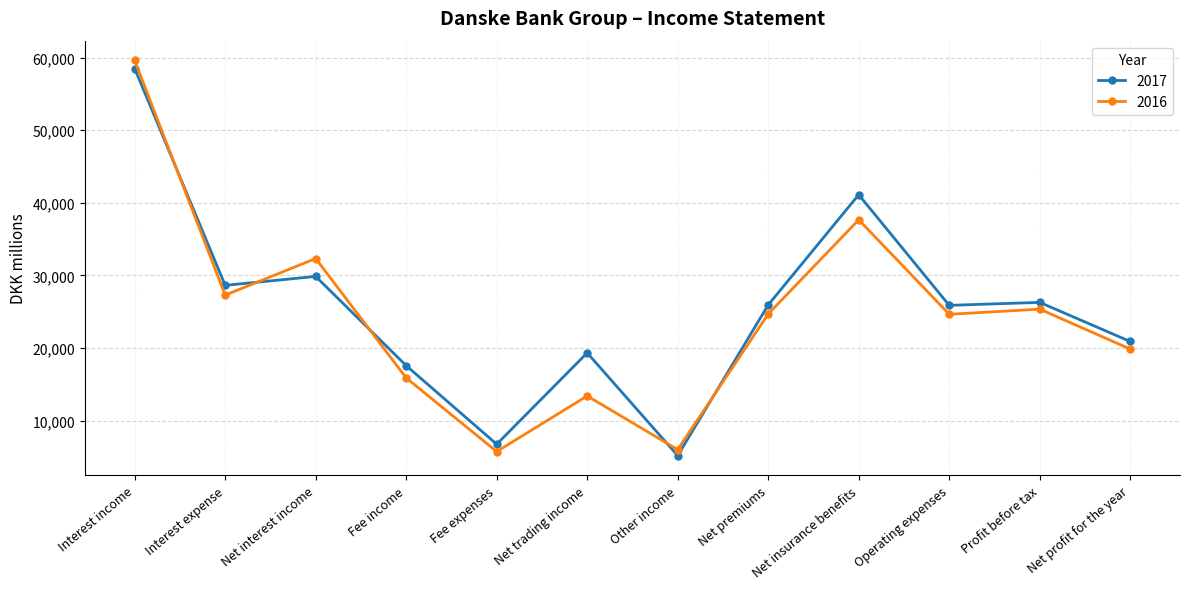

What is the difference between the second highest and minimum values in the 2017 series?

35938